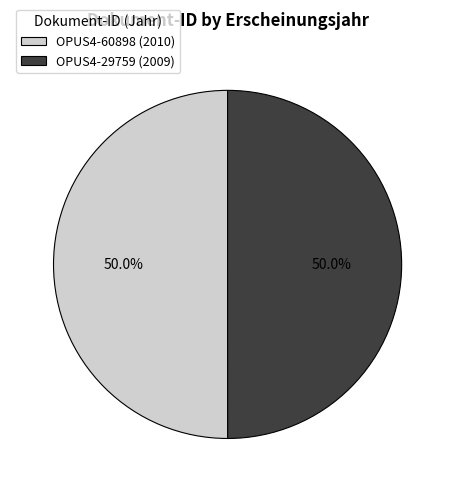

What is the ratio of the value at OPUS4-60898 (2010) to the value at OPUS4-29759 (2009)?

1.0